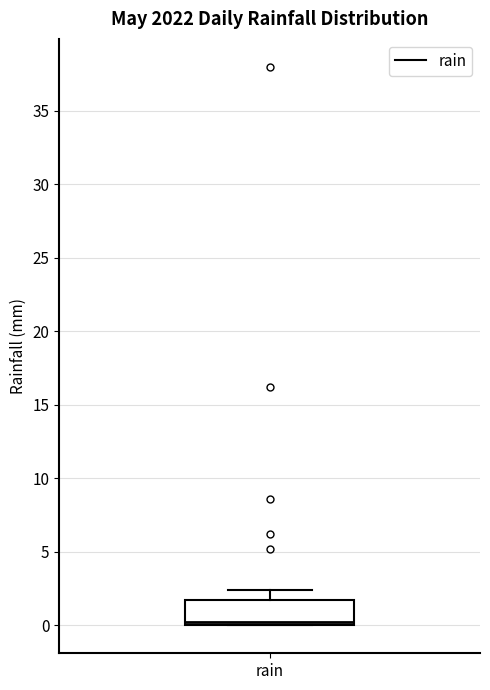

Transcribe this box plot: give where the median line is, the range the box spans, and where the two whiskers end, as read against the y-axis. The values are not printed on the chart, so give them approximately, as read against the axis.

median 0.0 (just above the box's lower edge), box 0.0 to 1.5, whiskers 0.0 to 2.5